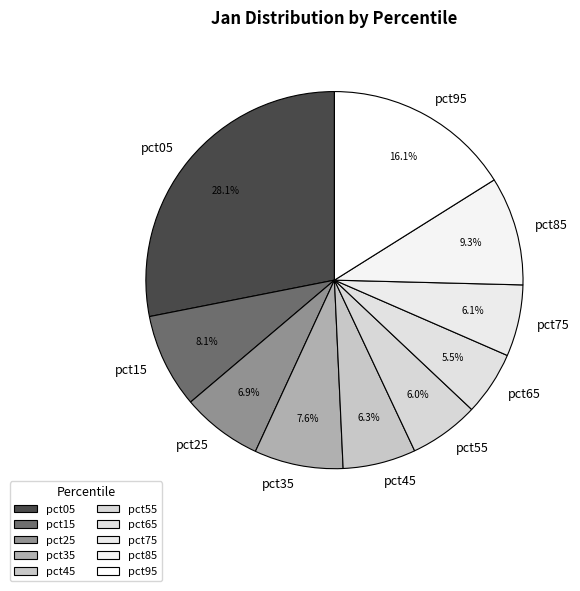

What percentage is the pct45 slice, to the nearest percent?

6%